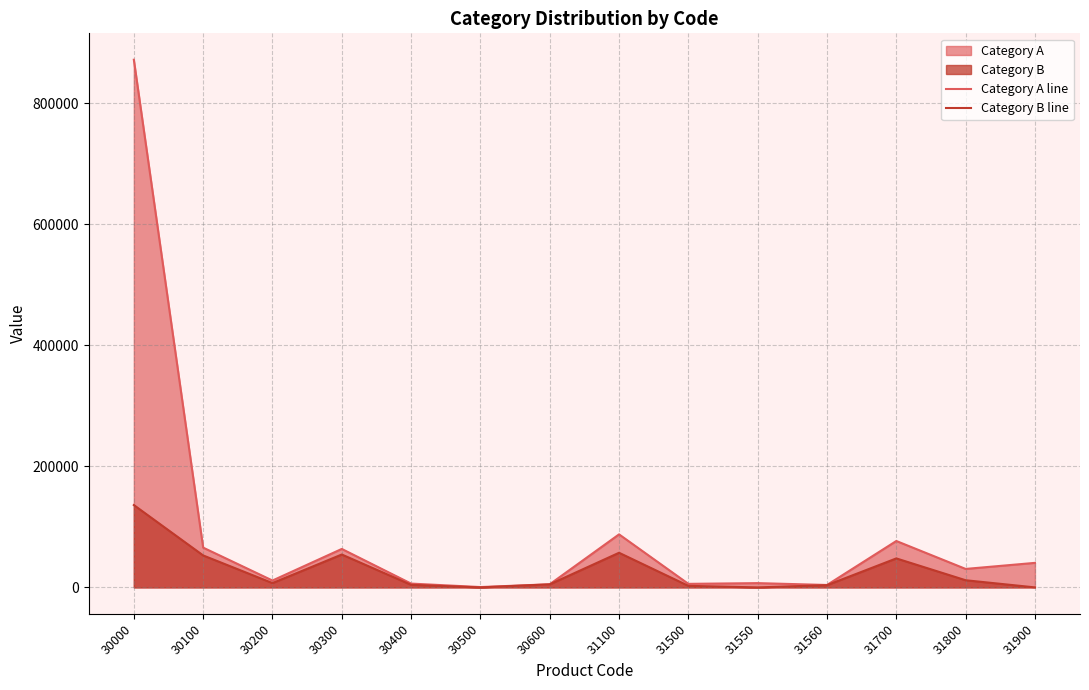

Which series changed the most between 30500 and 31550?

Category A line